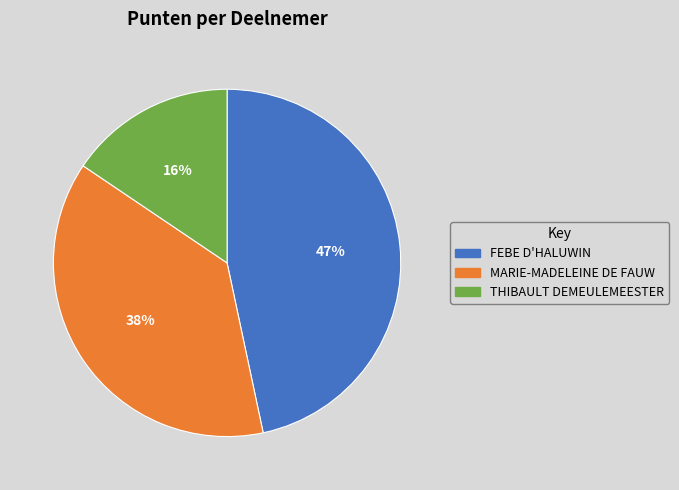

What percentage is the THIBAULT DEMEULEMEESTER slice, to the nearest percent?

16%